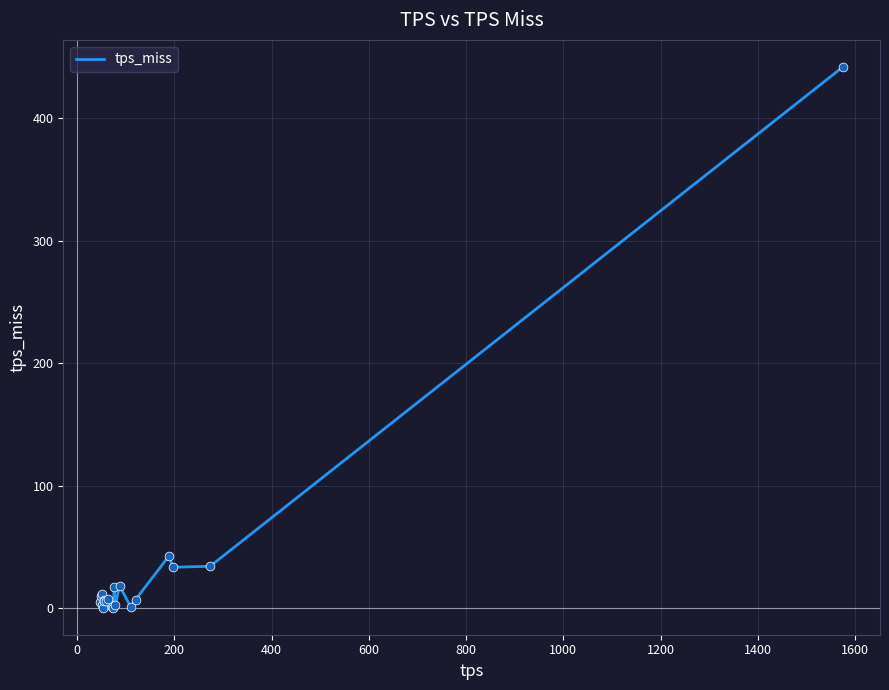

What is the maximum value shown in the chart?

442.0